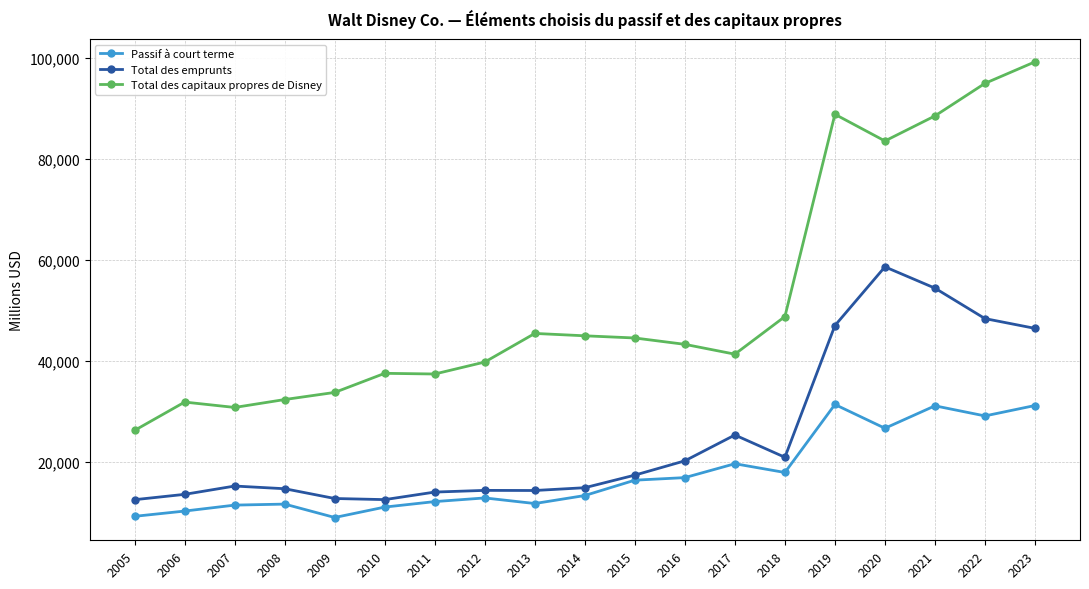

Between 2011 and 2021, which series saw the biggest shift?

Total des capitaux propres de Disney